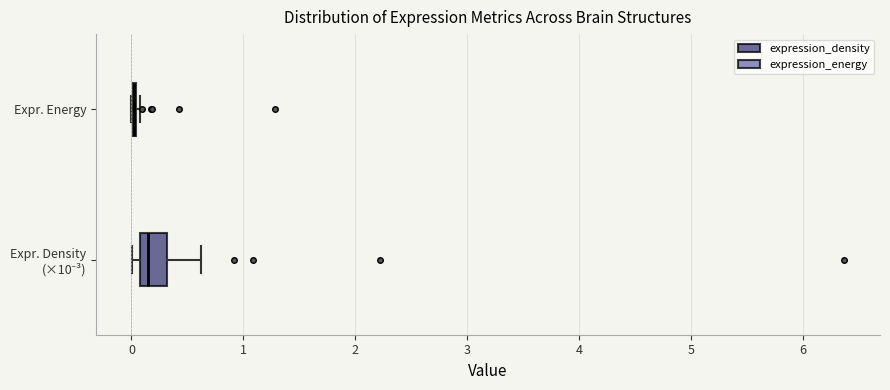

Reading bottom to top, read every box against the x-axis: the position of its median line, the range the box covers, and the ends of its whiskers. The values are not printed on the chart, so give them approximately, as read against the axis.

Expr. Density (×10⁻³): median 0.1 (just right of the box's left edge), box 0.1 to 0.3, whiskers 0.0 to 0.6
Expr. Energy: box collapsed to a line at 0.0, whiskers 0.0 to 0.1